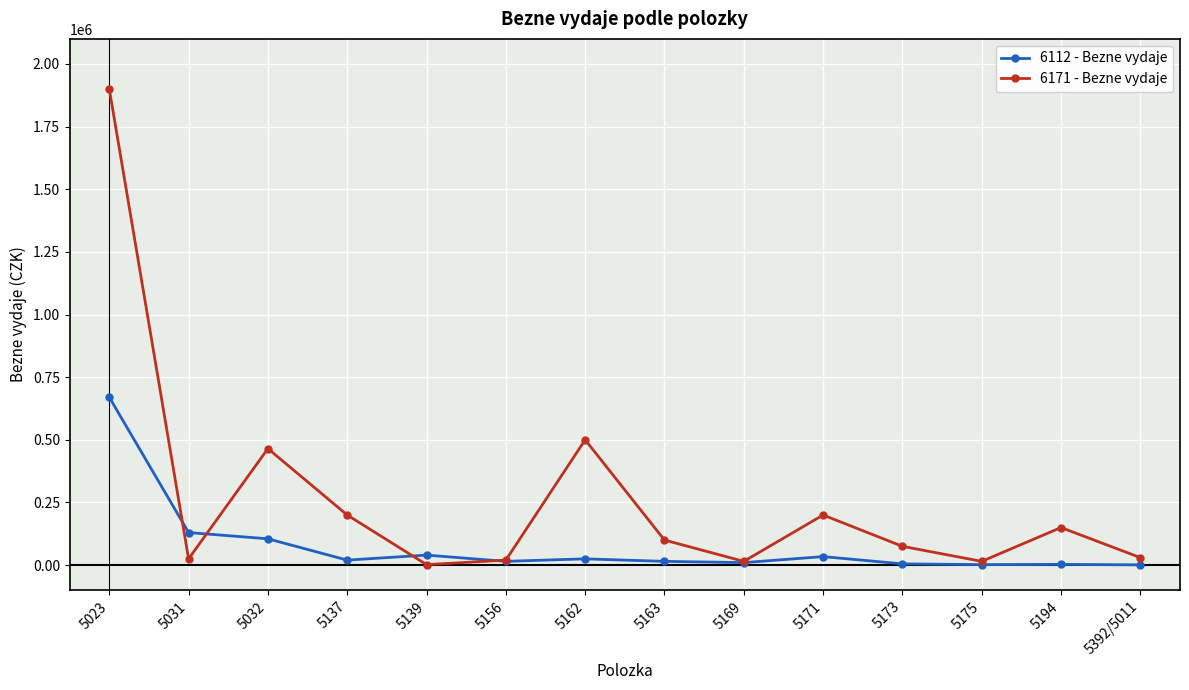

What is the approximate value of 6171 - Bezne vydaje at 5163, to the nearest 50?

100000